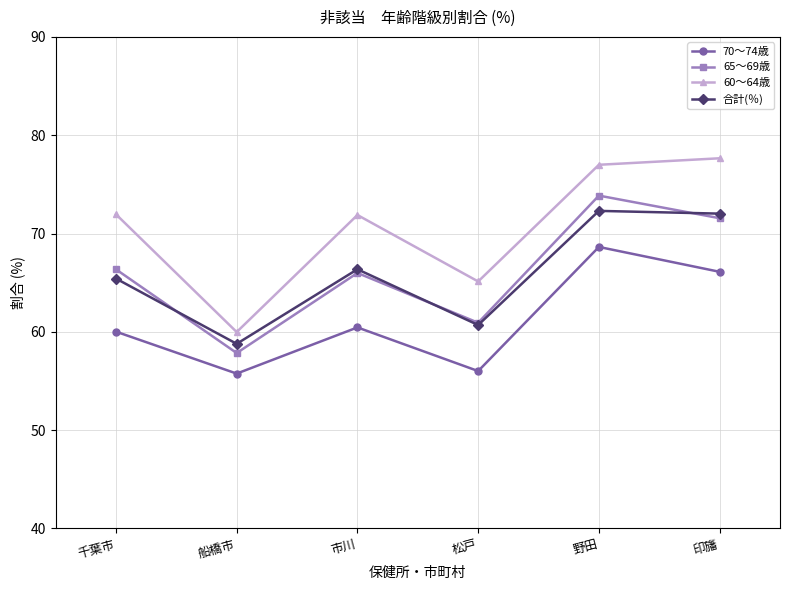

Which series has the largest total across all categories?

60～64歳